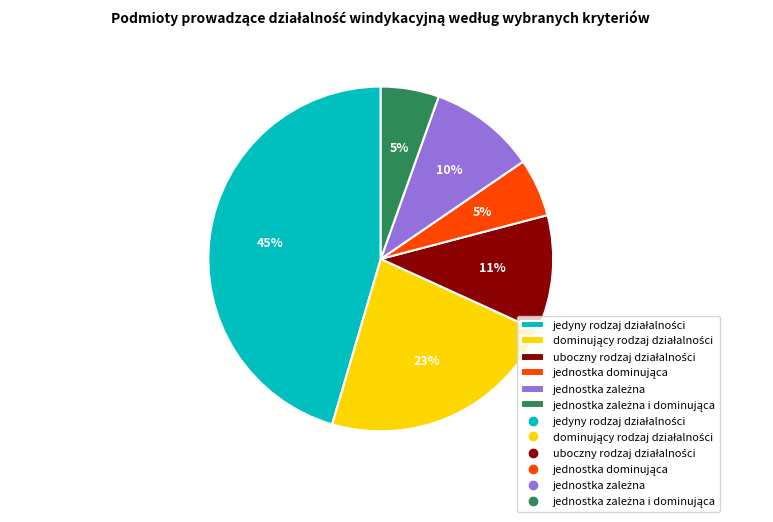

To the nearest percent, what is the difference between the largest and smallest slice percentages?

40%